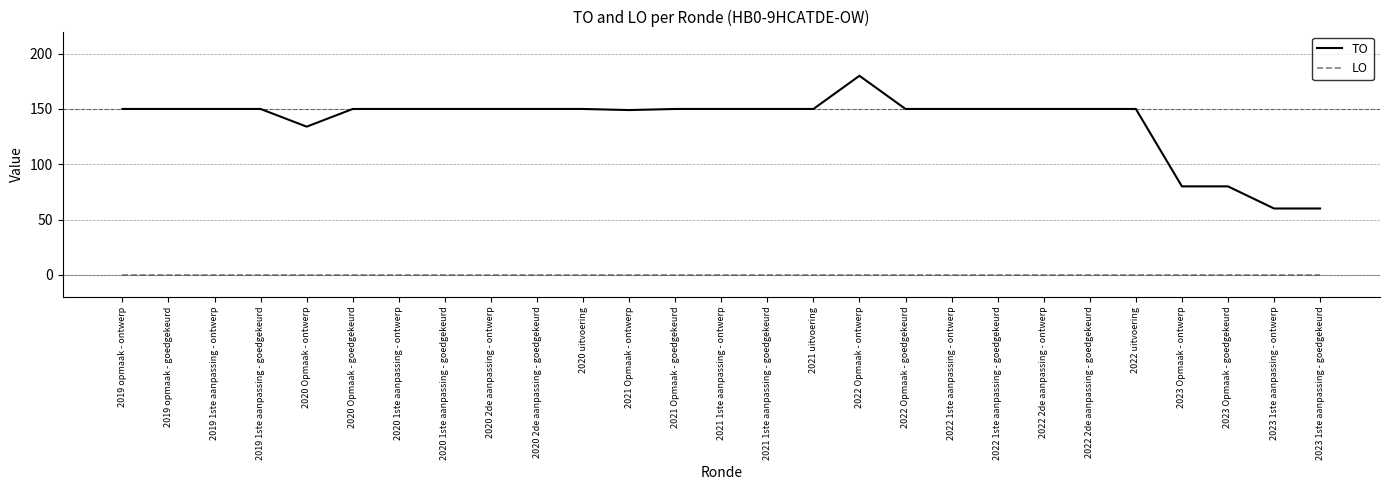

The TO series shows 41 at 2022 Opmaak - goedgekeurd. True or false?

False